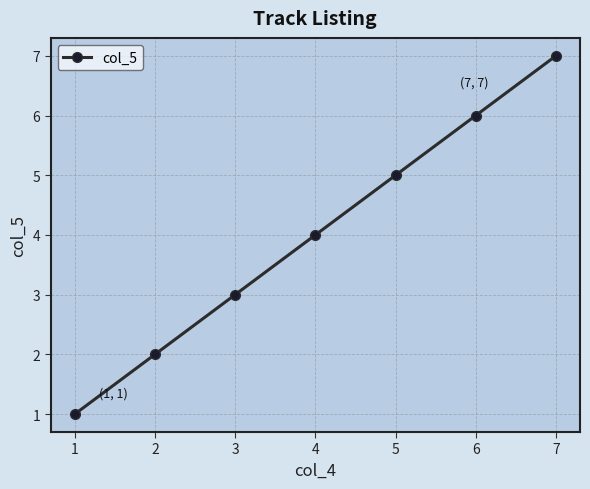

What is the difference between the maximum and minimum values?

6